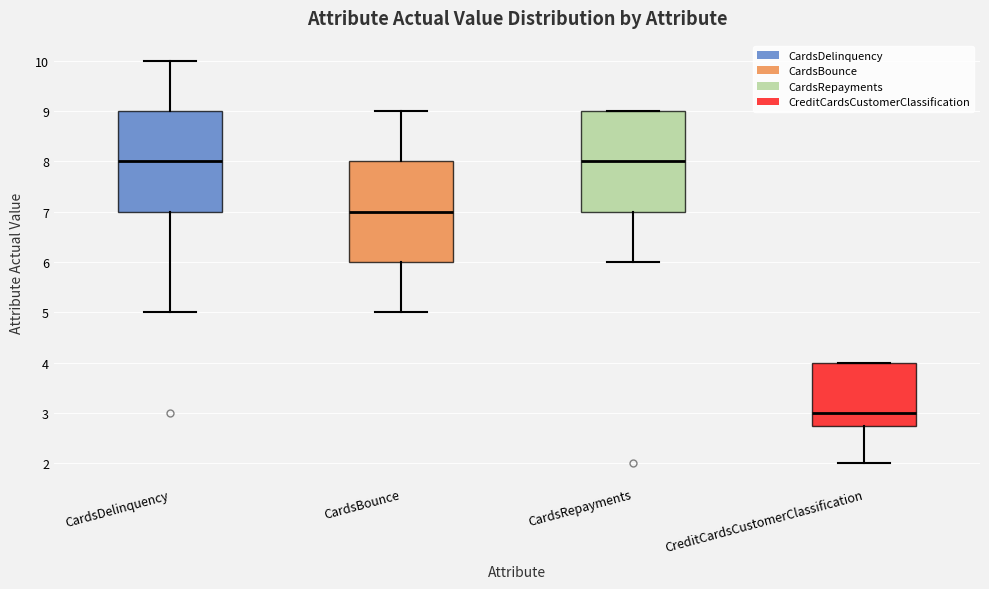

Which box's median line is the lowest?

CreditCardsCustomerClassification